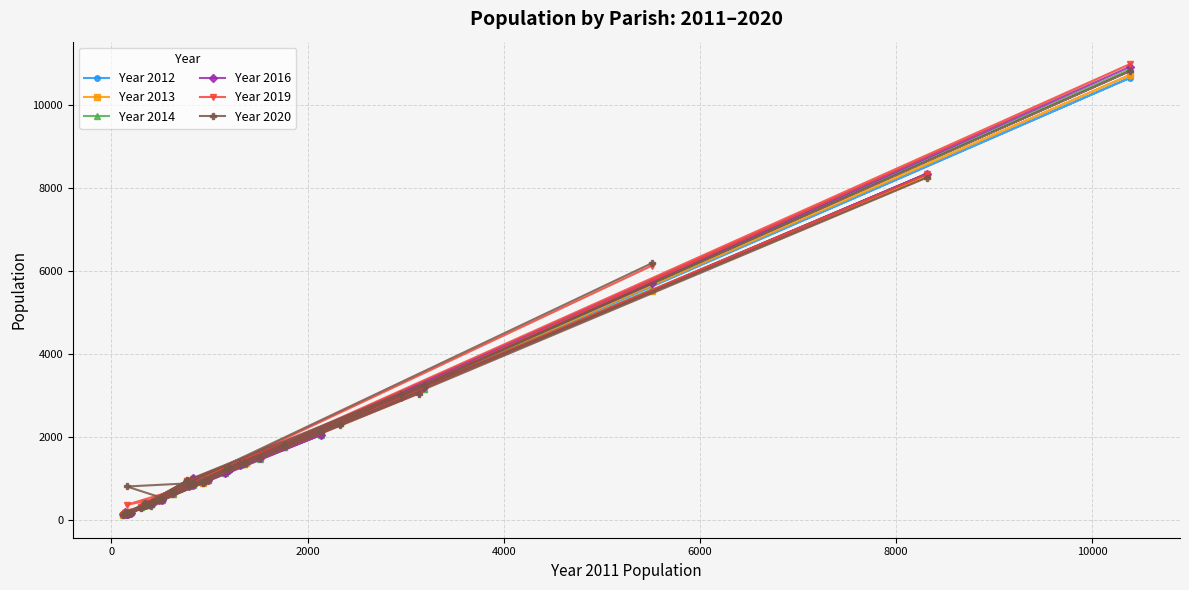

How many intersections are there between Year 2016 and Year 2014?

20